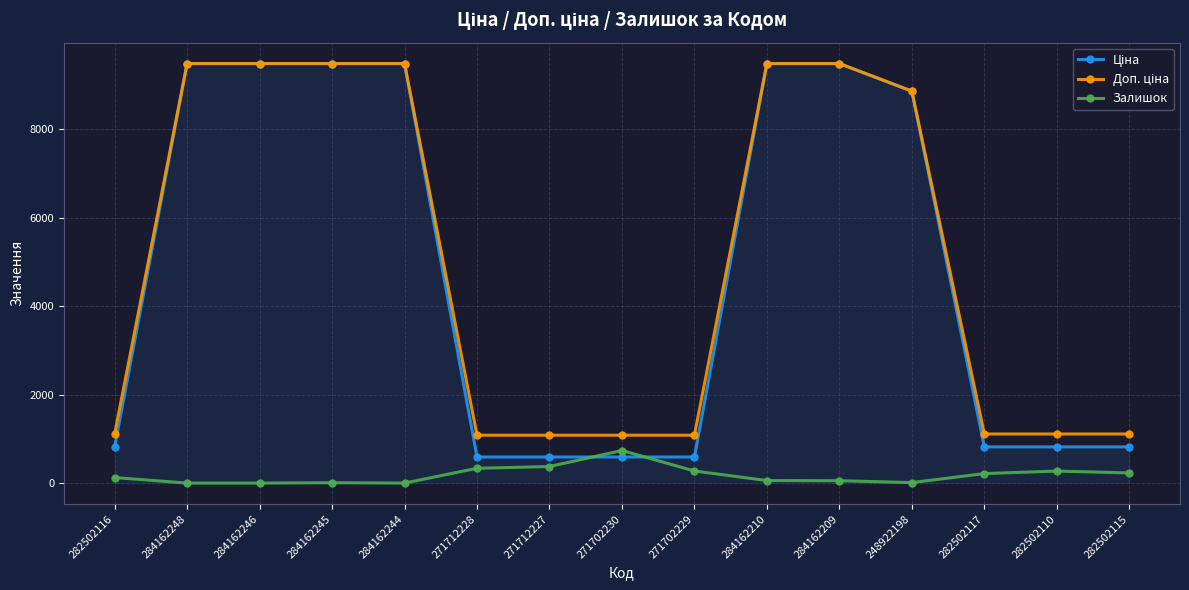

True or false: Залишок has a value of -487.5 at 284162244.

False